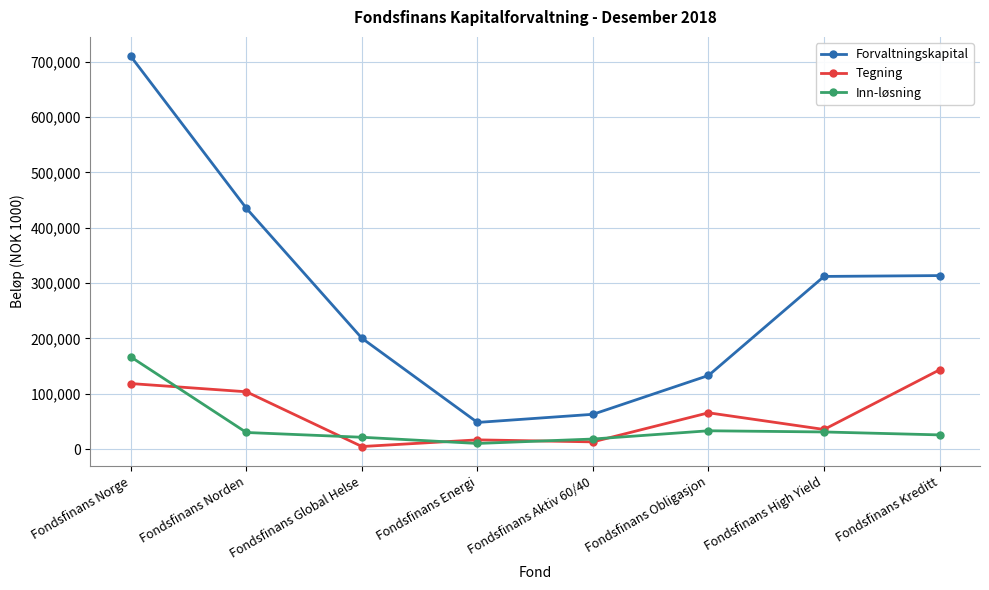

Between Fondsfinans Norge and Fondsfinans Energi, which series saw the biggest shift?

Forvaltningskapital